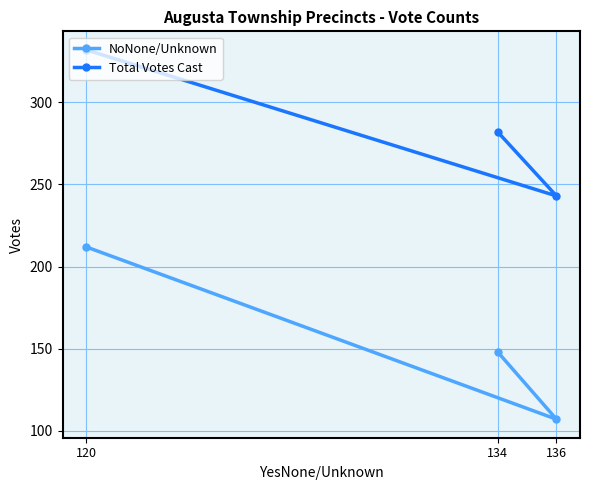

Which category has the lowest value in the Total Votes Cast series?

136